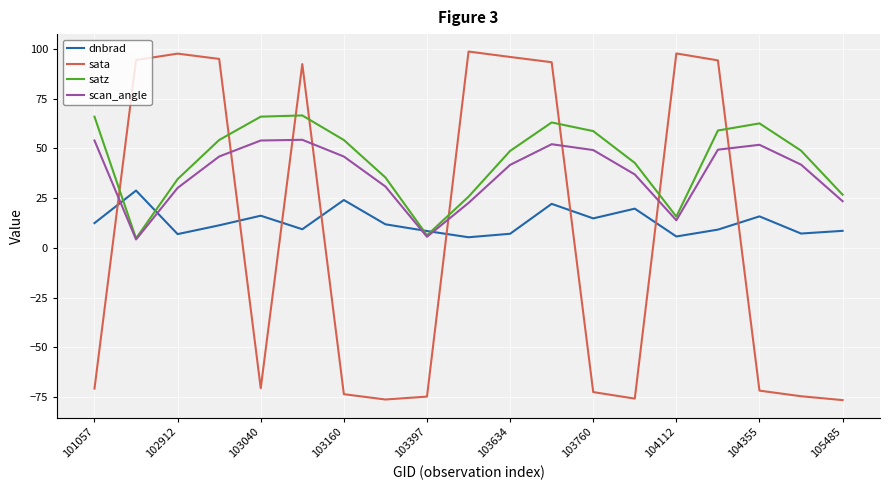

What is the highest value of the sata series?

98.7